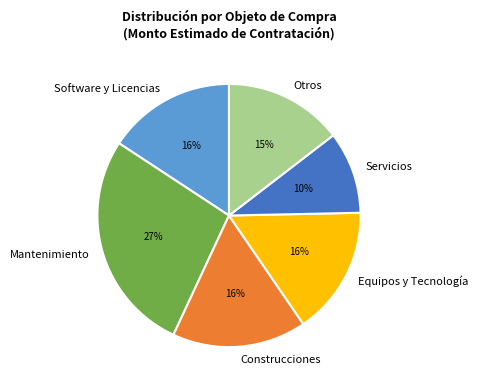

How many segments does this pie chart have?

6